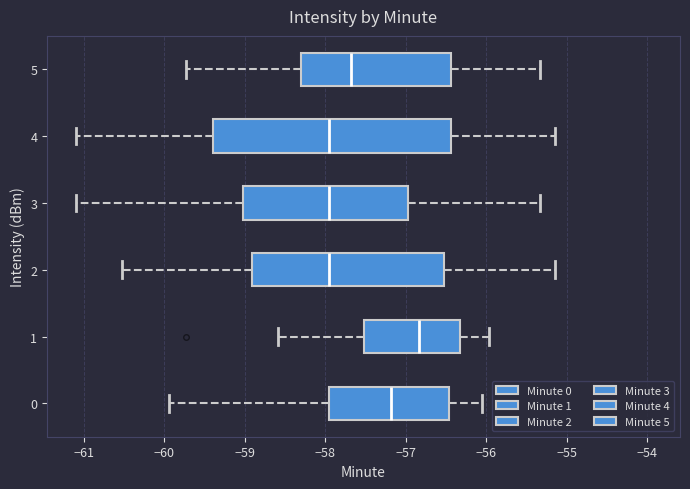

Reading bottom to top, transcribe this box plot: for each box, give where its median line is, the range the box spans, and where its two whiskers end, as read against the x-axis. The values are not printed on the chart, so give them approximately, as read against the axis.

0: median -57.2, box -58.0 to -56.5, whiskers -59.9 to -56.0
1: median -56.8, box -57.5 to -56.3, whiskers -58.6 to -56.0
2: median -57.9, box -58.9 to -56.5, whiskers -60.5 to -55.1
3: median -57.9, box -59.0 to -57.0, whiskers -61.1 to -55.3
4: median -58.0, box -59.4 to -56.4, whiskers -61.1 to -55.1
5: median -57.7, box -58.3 to -56.4, whiskers -59.7 to -55.3